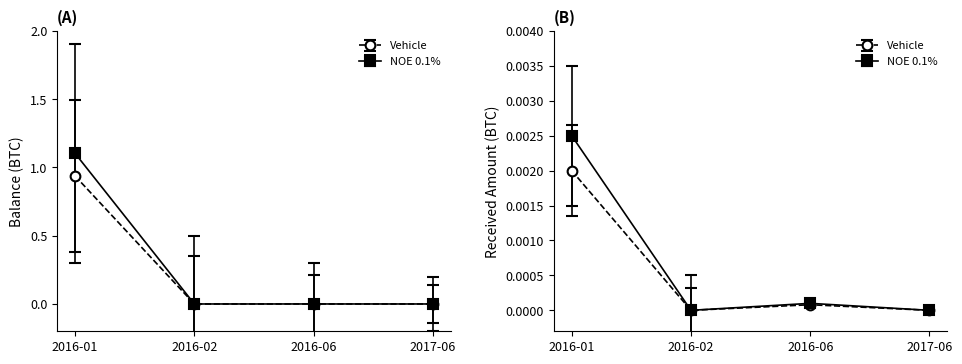

At how many categories does at least one series exceed 0?

2